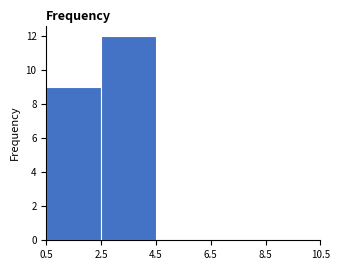

How tall is the bar that spans 2.5 to 4.5 on the x-axis? The values are not printed on the chart, so give them approximately, as read against the axis.

12